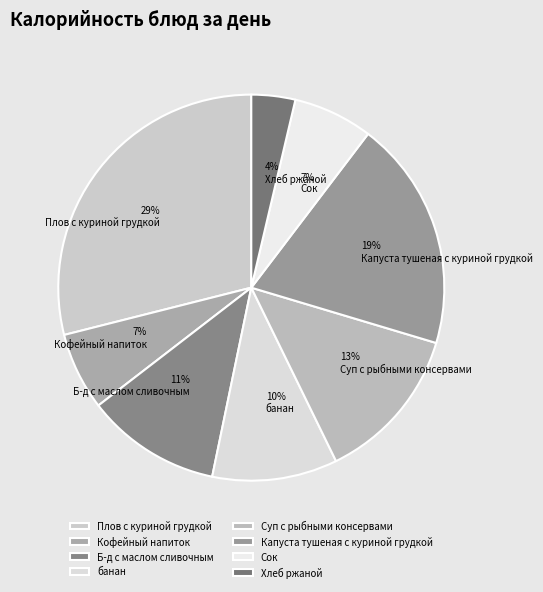

Does Суп с рыбными консервами account for over 50% of the chart?

No